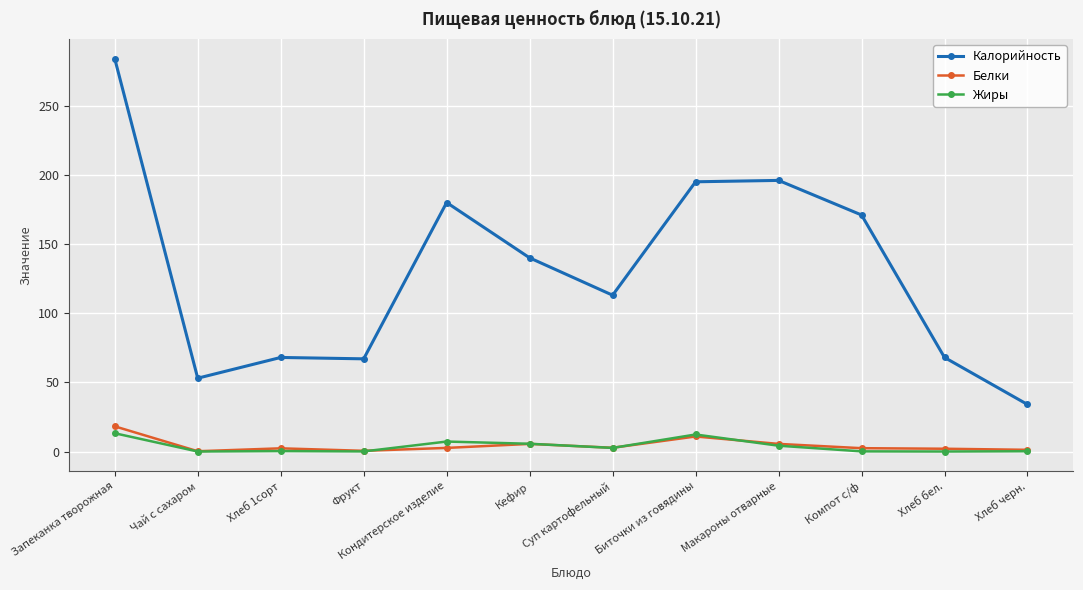

Between Фрукт and Кефир, which series saw the biggest shift?

Калорийность